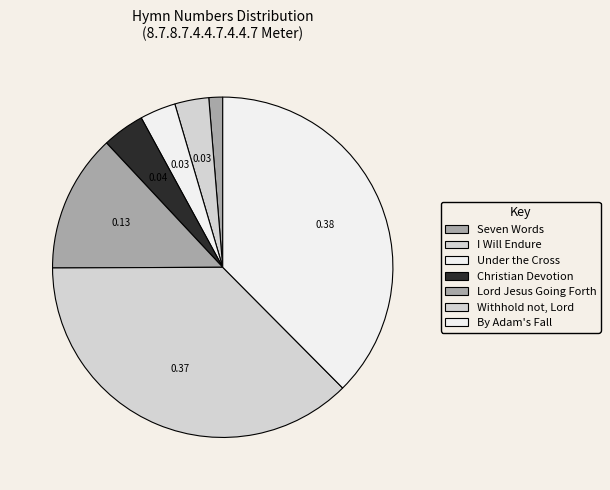

How many slices are in this pie chart?

7